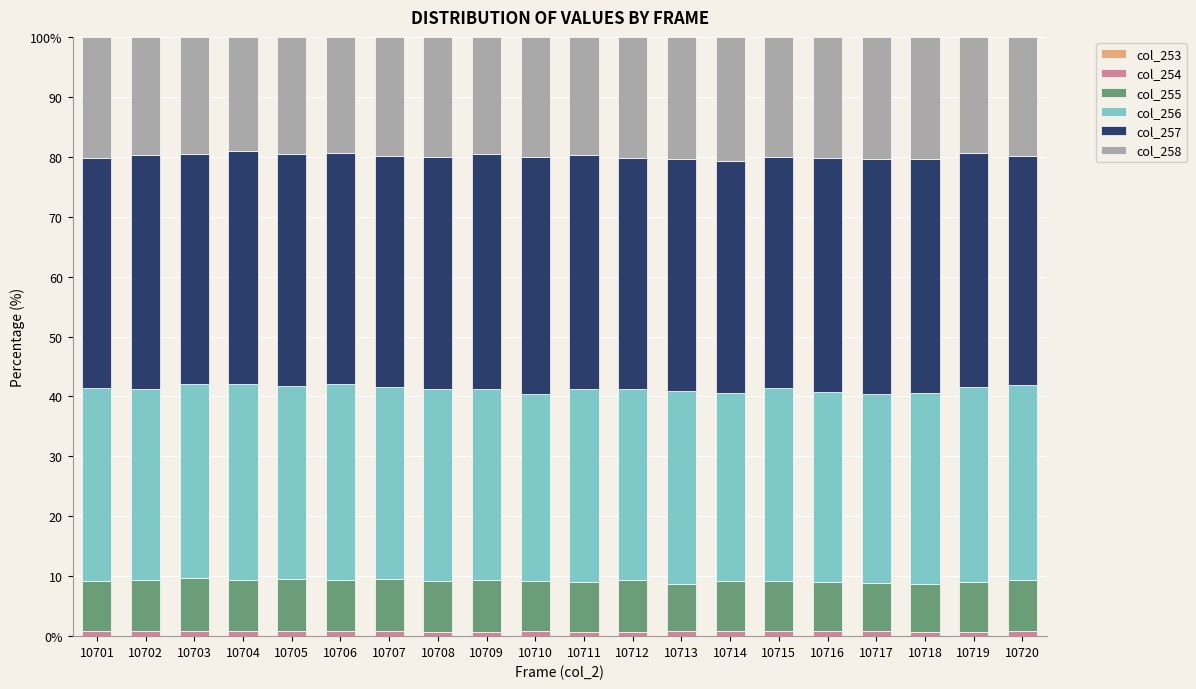

What is the difference between the maximum and minimum values in the col_254 series?

0.2